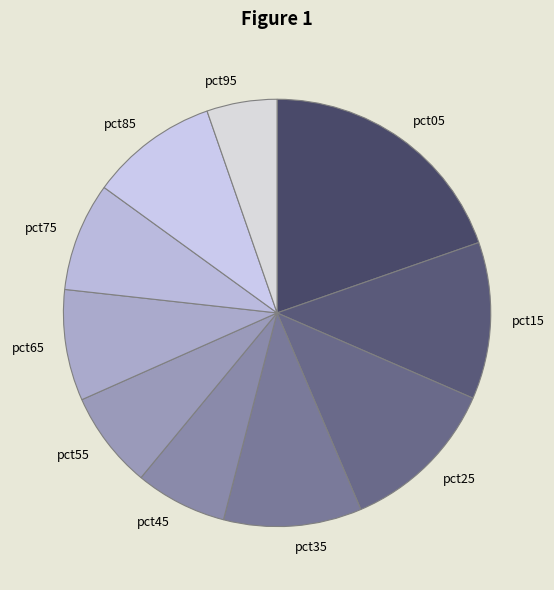

The pct85 slice represents 15% of the pie. True or false?

False